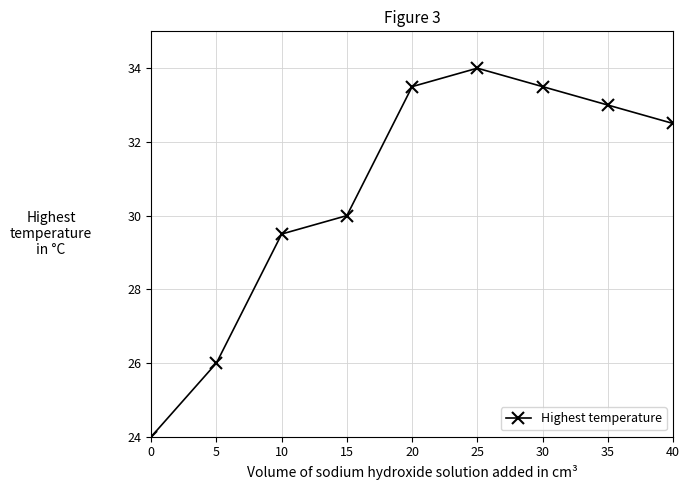

Reading right to left, what are all the values shown in this chart?

32.5	33.0	33.5	34.0	33.5	30.0	29.5	26.0	24.0